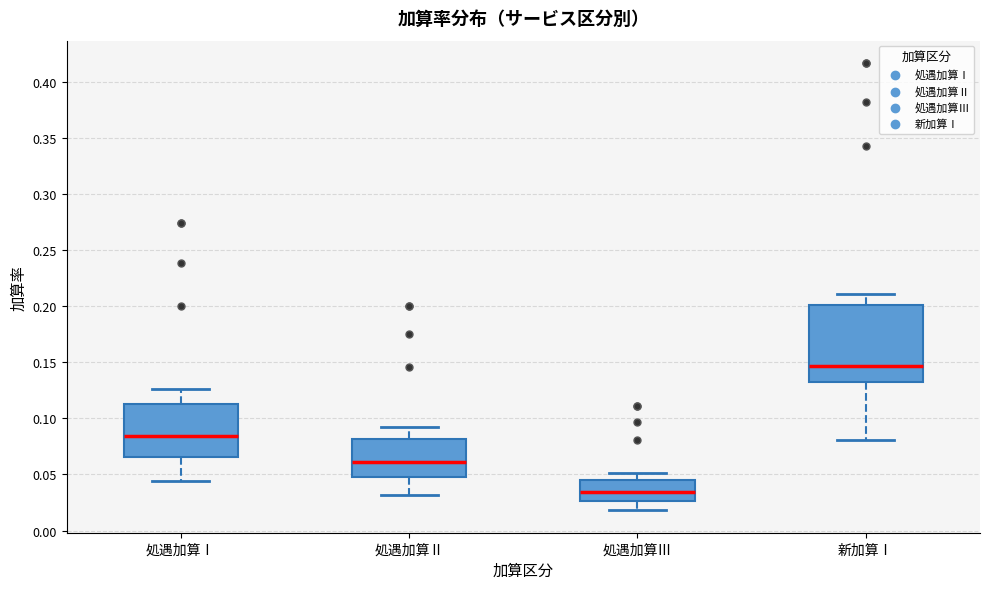

Where is the upper edge of the box for 新加算Ⅰ on the y-axis? The values are not printed on the chart, so give them approximately, as read against the axis.

0.200